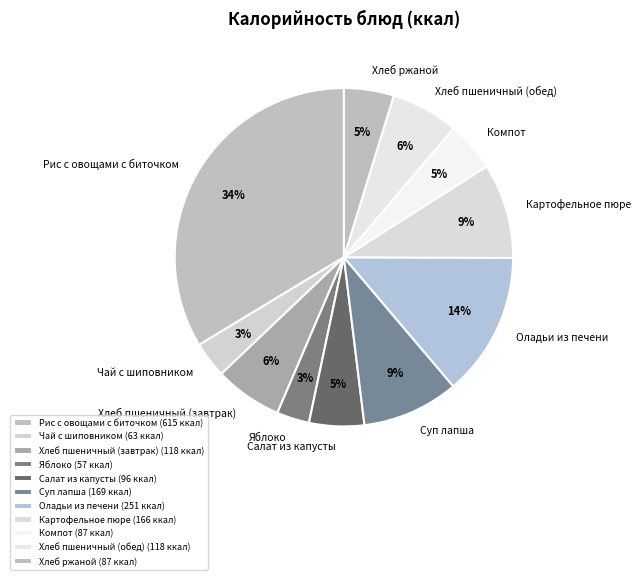

Is the sum of Хлеб пшеничный (обед) and Рис с овощами с биточком greater than half?

No